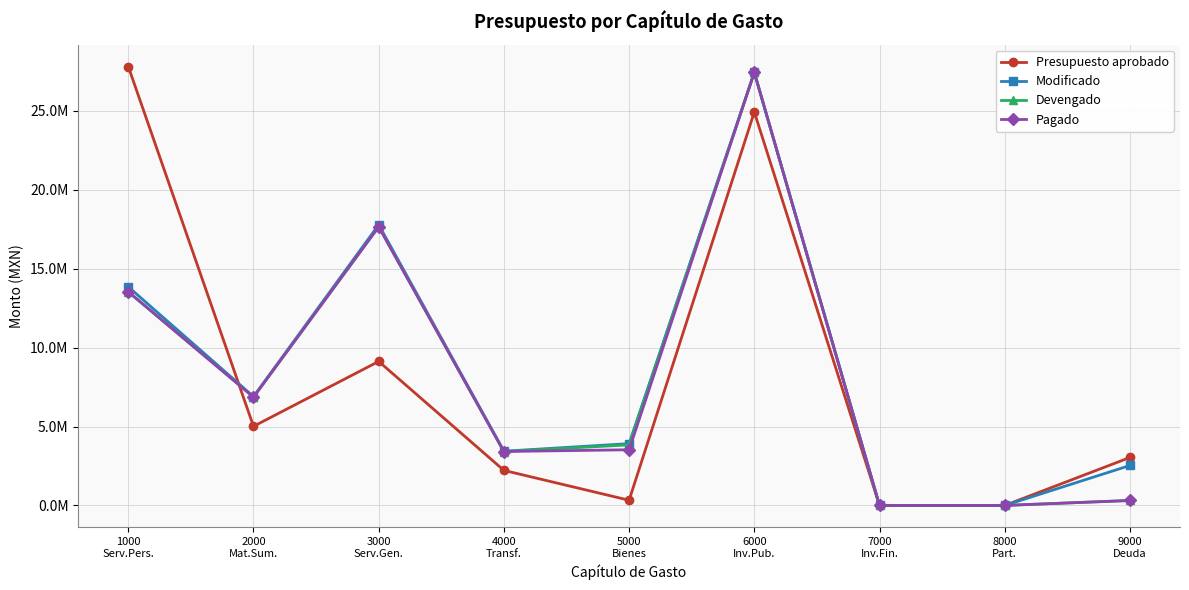

Where does the Pagado series first go above 3527093?

1000
Serv.Pers.